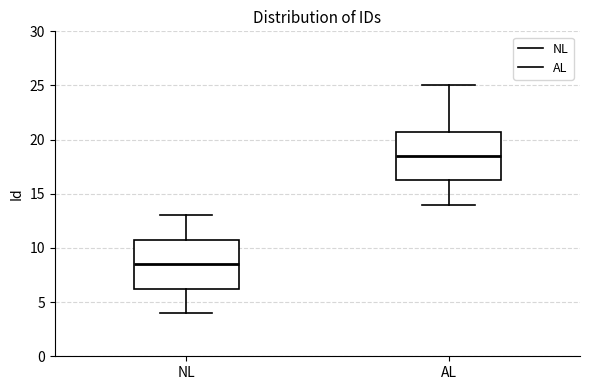

Reading left to right, transcribe this box plot: for each box, give where its median line is, the range the box spans, and where its two whiskers end, as read against the y-axis. The values are not printed on the chart, so give them approximately, as read against the axis.

NL: median 8.5, box 6.5 to 11.0, whiskers 4.0 to 13.0
AL: median 18.5, box 16.5 to 21.0, whiskers 14.0 to 25.0